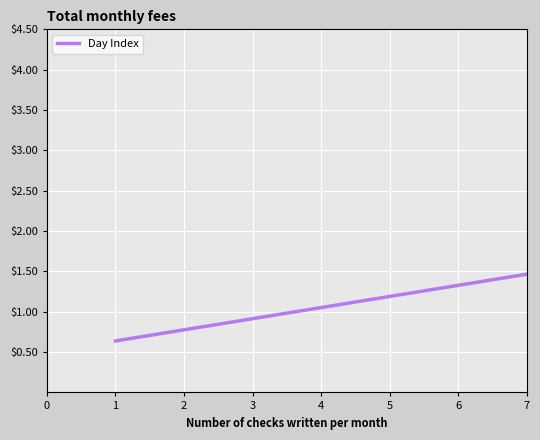

What is the difference between the maximum and minimum values?

1.0